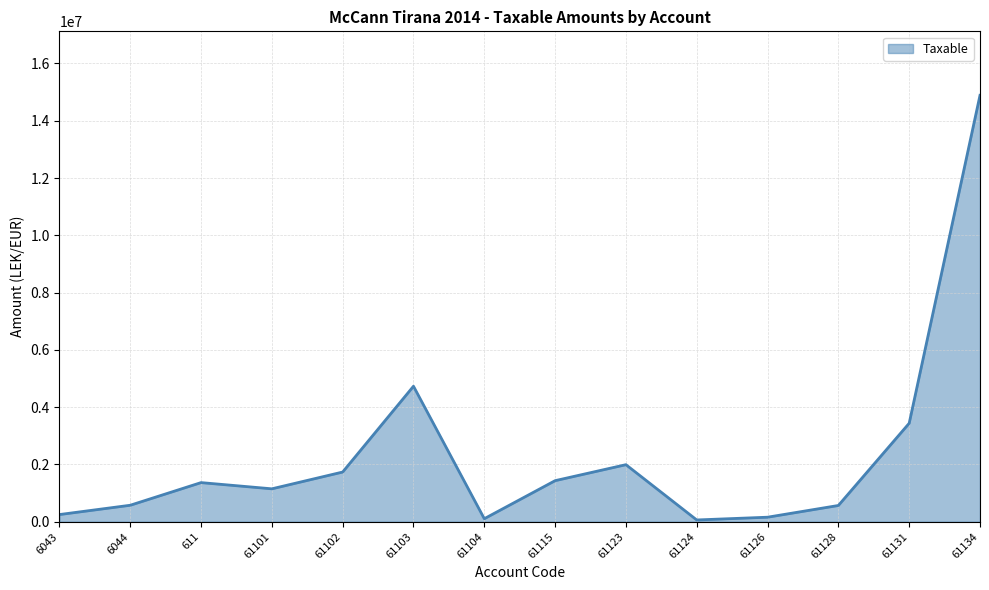

Is it true that the value at 61134 is 14887859.8?

True